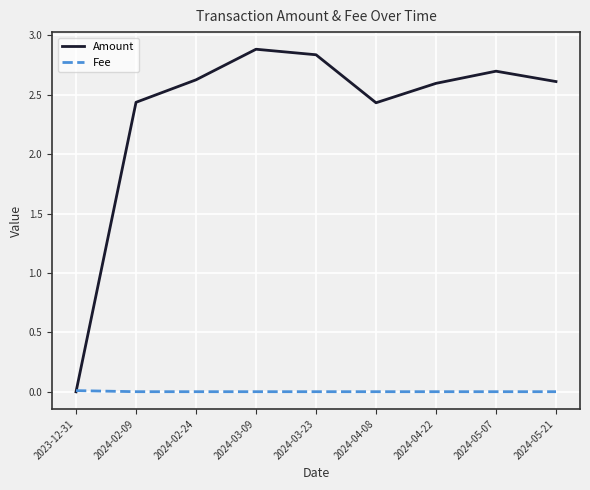

How many categories are shown in the chart?

9